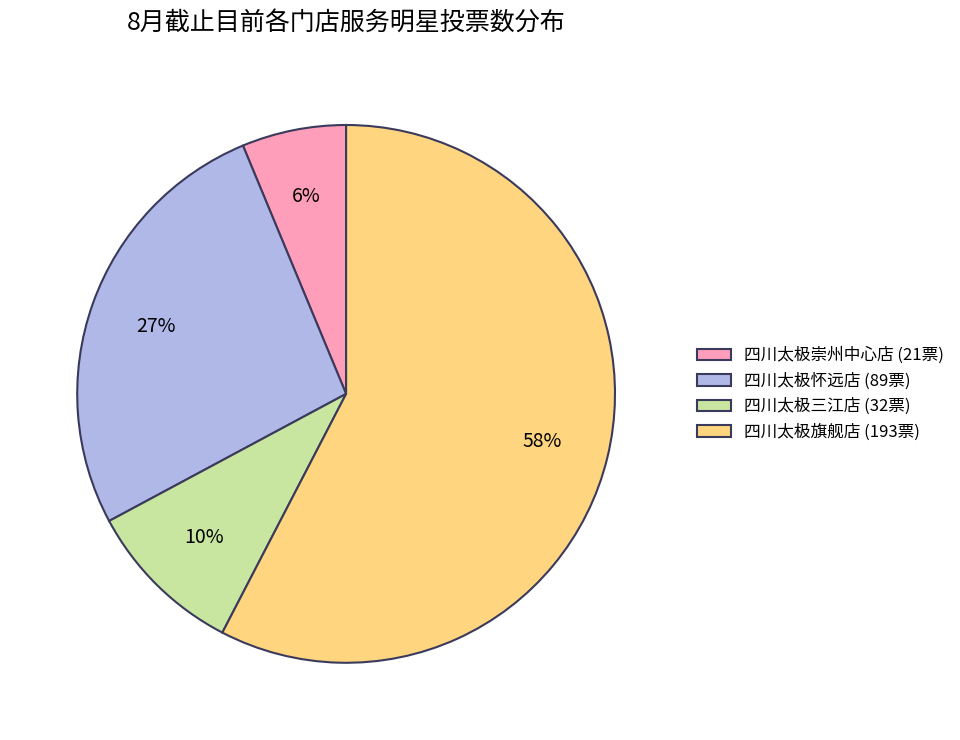

To the nearest percent, what is the average slice percentage?

25%